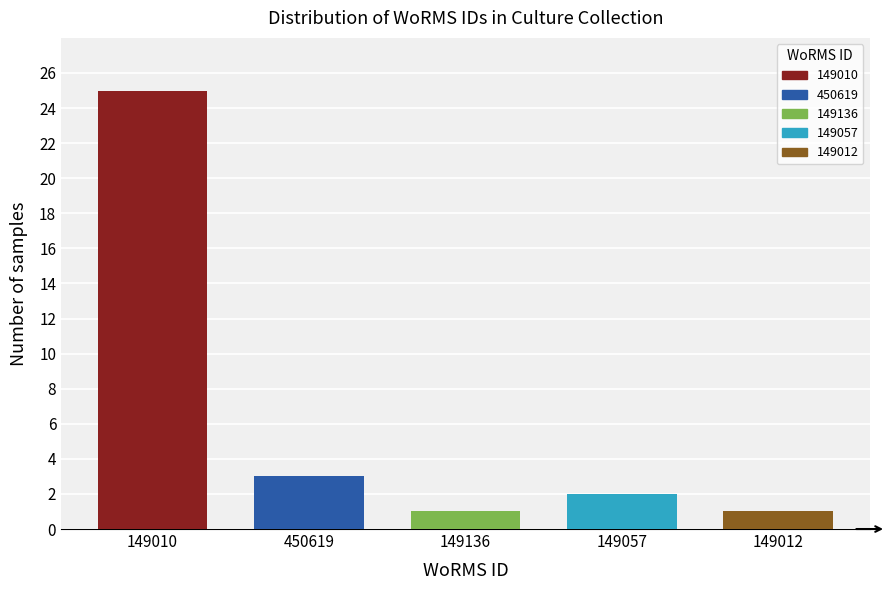

Reading left to right, what are all the values shown in this chart?

25	3	1	2	1